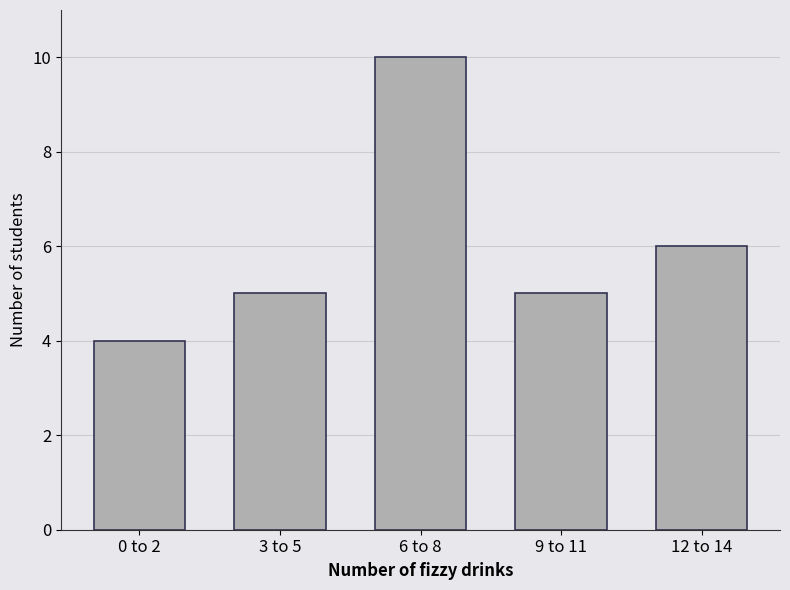

Reading left to right, what are all the values shown in this chart?

0 to 2=4	3 to 5=5	6 to 8=10	9 to 11=5	12 to 14=6